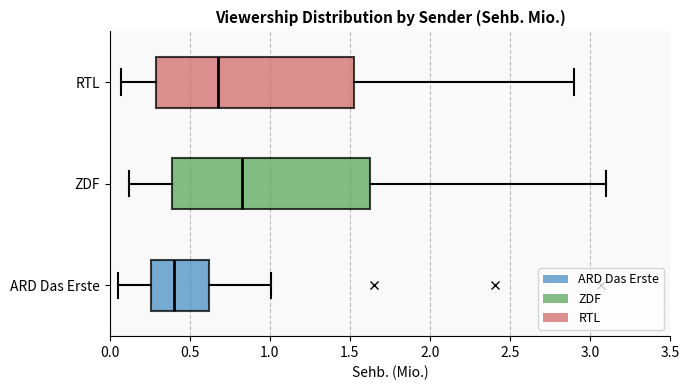

Which box has the furthest to the left median line?

ARD Das Erste